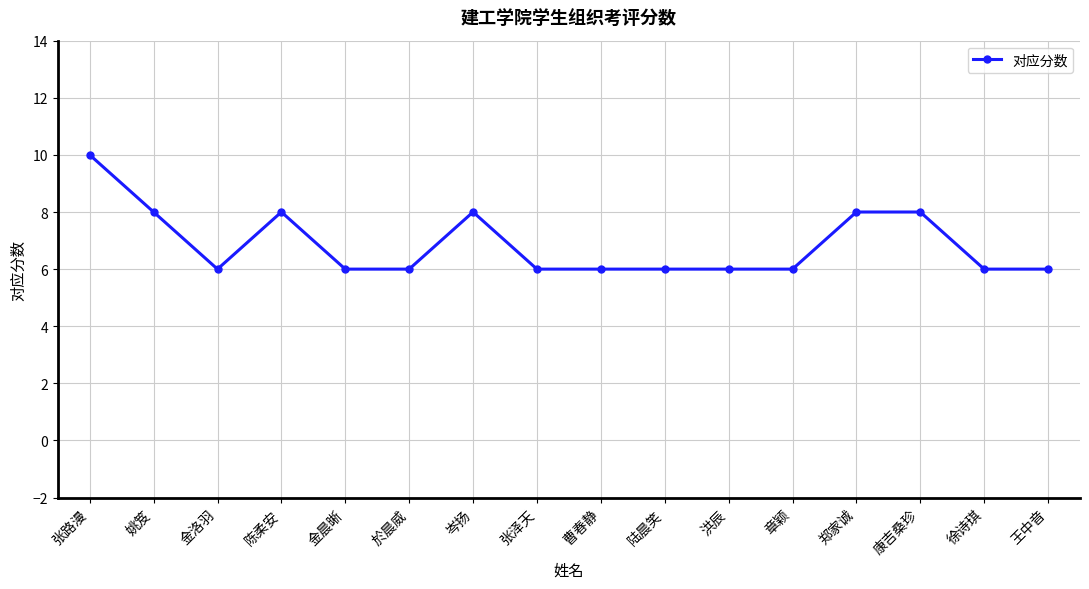

Reading left to right, list all the values displayed in this chart.

10	8	6	8	6	6	8	6	6	6	6	6	8	8	6	6